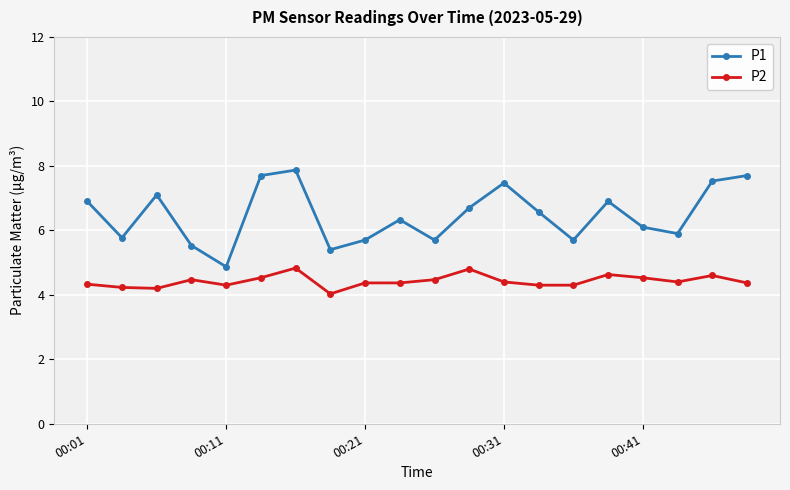

Which series has the largest total across all categories?

P1